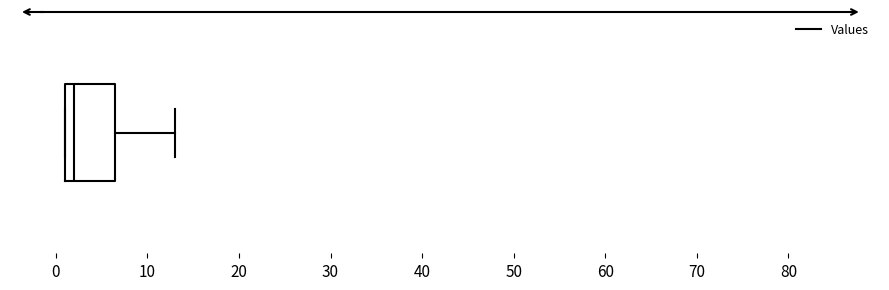

Read this box plot against the x-axis: the position of the median line, the range covered by the box, and the ends of both whiskers. The values are not printed on the chart, so give them approximately, as read against the axis.

median 2, box 1 to 7, whiskers 1 to 13